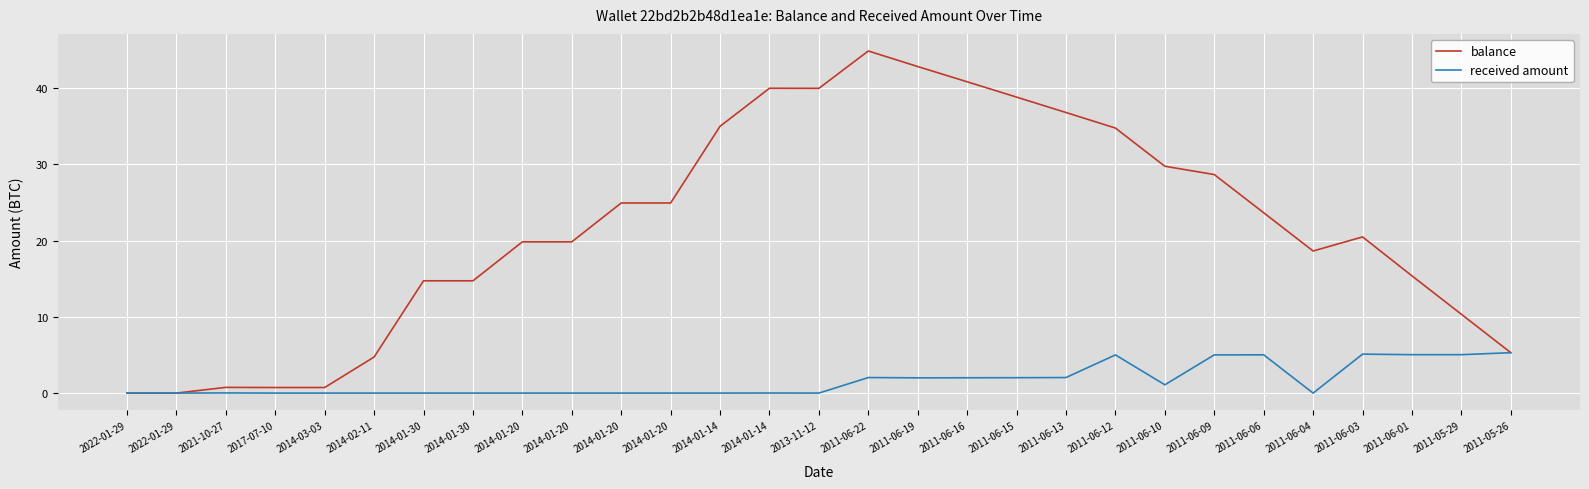

List the series in order of their overall mean, highest first.

balance, received amount